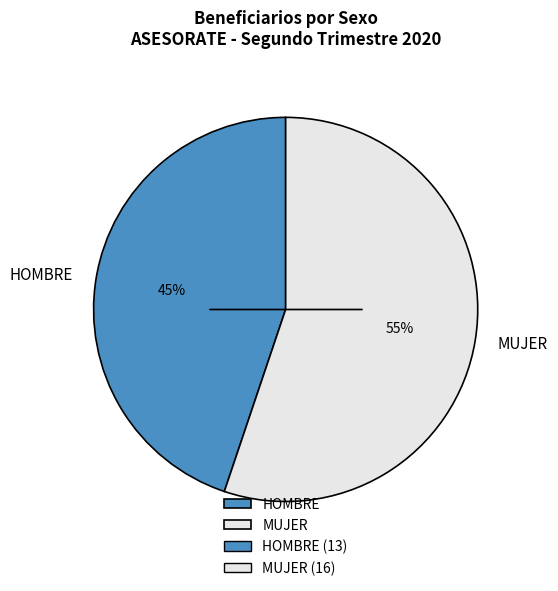

Count the number of slices in the pie.

2